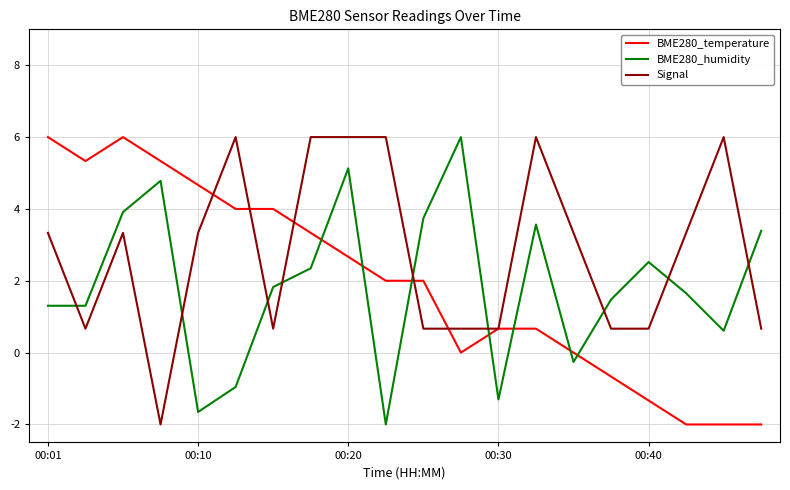

Which series has the largest total across all categories?

Signal